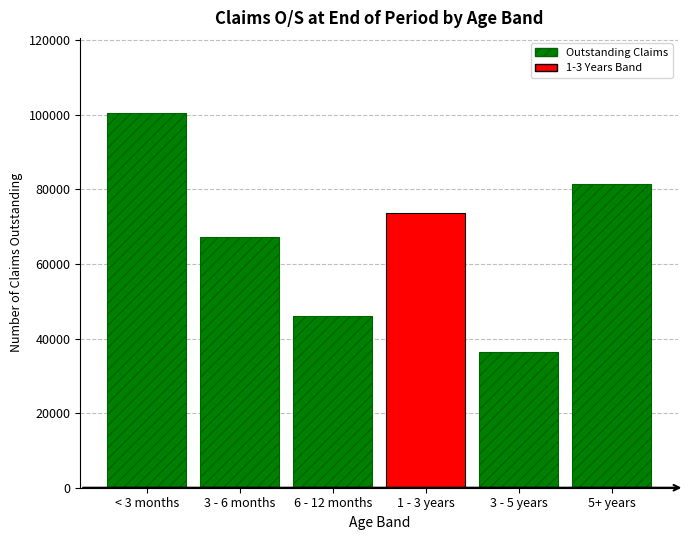

Reading left to right, transcribe all the data shown in this chart.

100503.6	67088.0	45962.6	73686.8	36358.3	81503.6